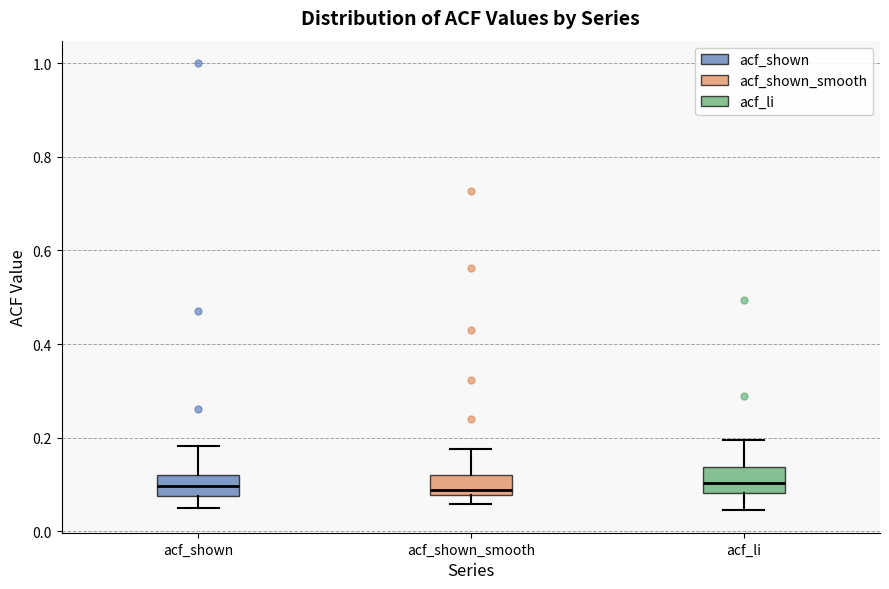

Reading left to right, read every box against the y-axis: the position of its median line, the range the box covers, and the ends of its whiskers. The values are not printed on the chart, so give them approximately, as read against the axis.

acf_shown: median 0.10, box 0.08 to 0.12, whiskers 0.06 to 0.18
acf_shown_smooth: median 0.08 (just above the box's lower edge), box 0.08 to 0.12, whiskers 0.06 to 0.18
acf_li: median 0.10, box 0.08 to 0.14, whiskers 0.04 to 0.20